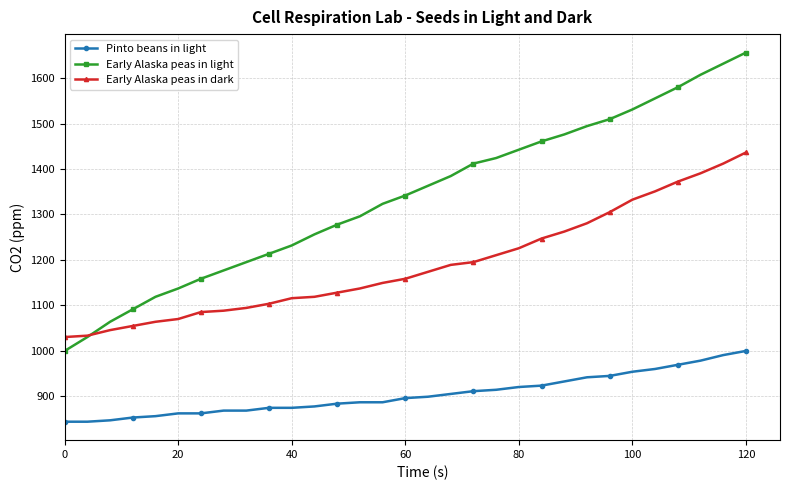

What is the maximum value for Early Alaska peas in light?

1656.1